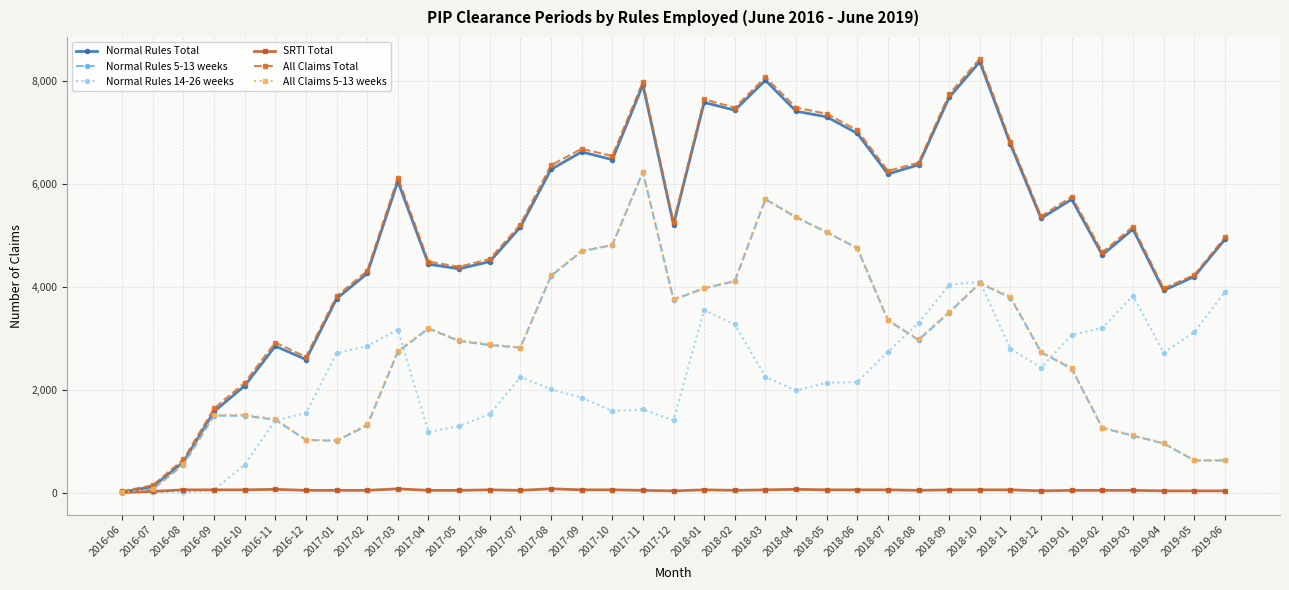

What is the maximum value shown in the chart?

8430